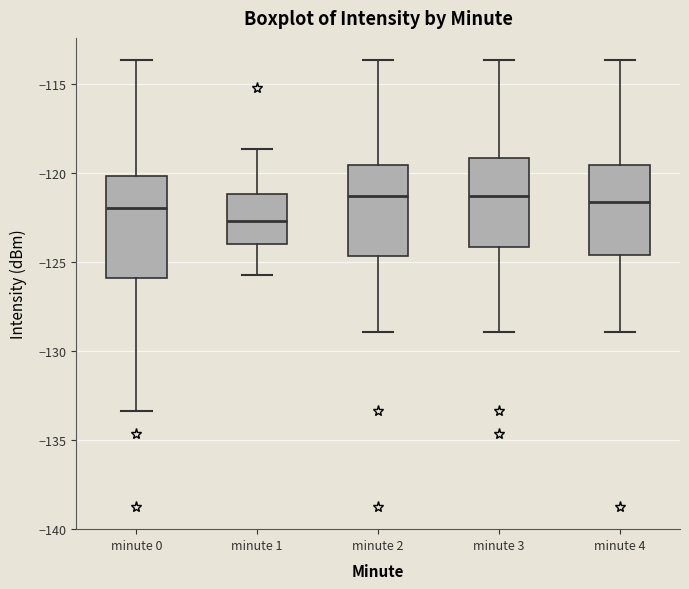

Where is the lower edge of the box for minute 2 on the y-axis? The values are not printed on the chart, so give them approximately, as read against the axis.

-124.5